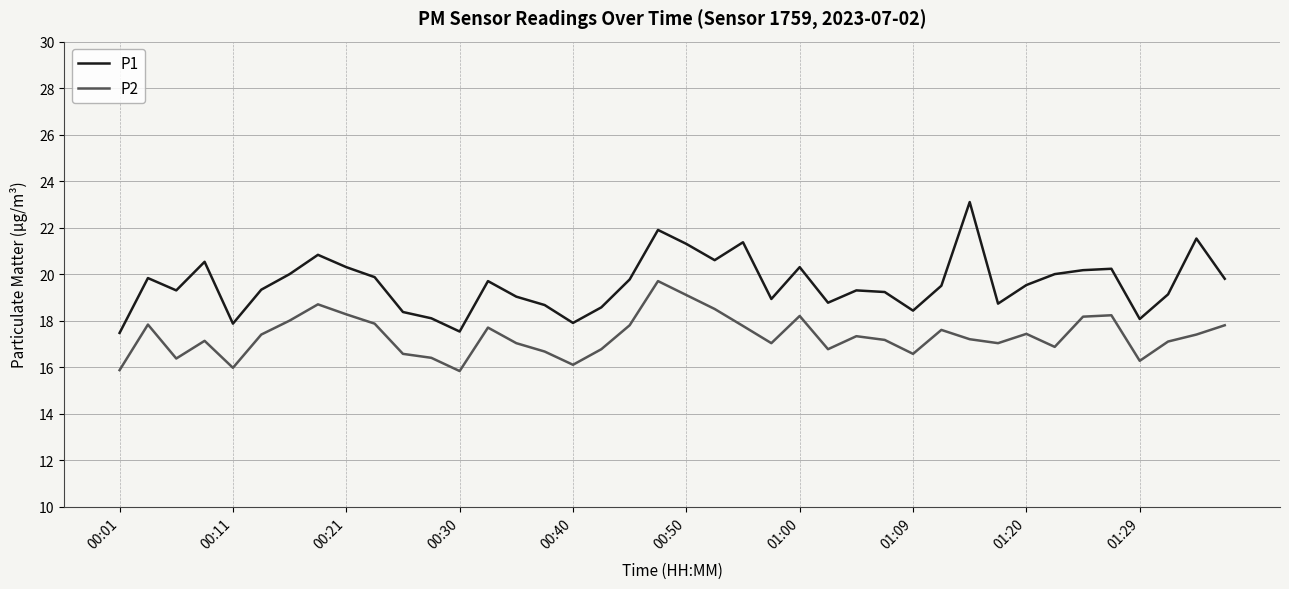

True or false: P1 and P2 intersect in this chart.

False